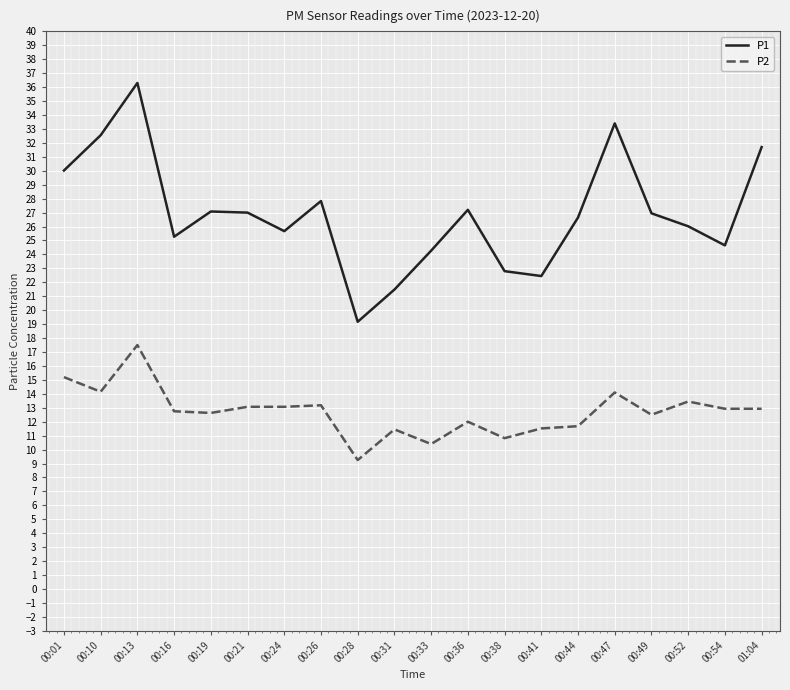

True or false: P1 and P2 intersect in this chart.

False